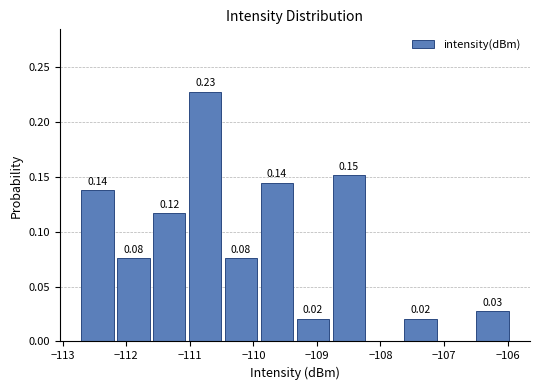

Which range on the x-axis has the tallest bar?

-111.0 to -110.5